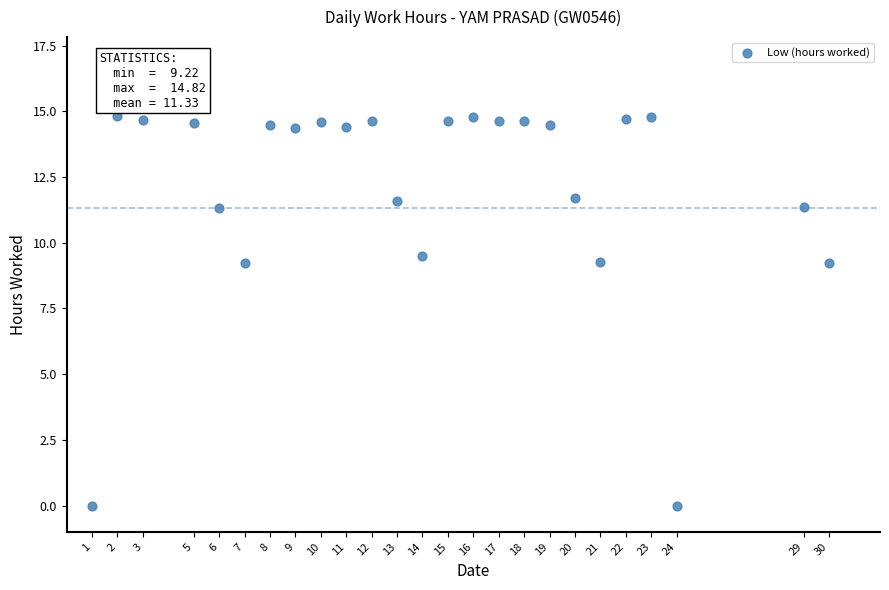

What is the range of X values (max minus min)?

29.0